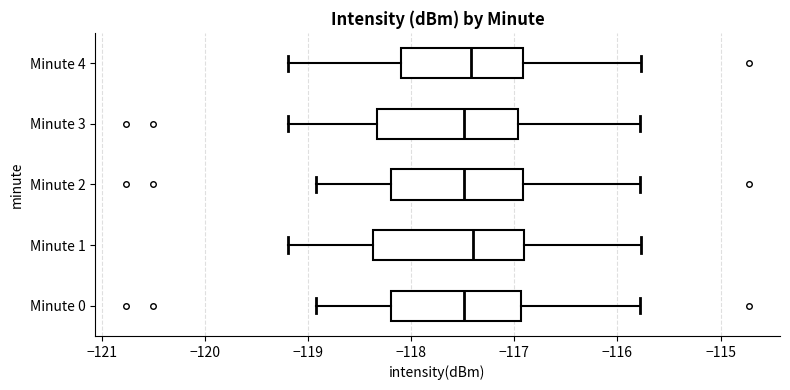

Reading bottom to top, read every box against the x-axis: the position of its median line, the range the box covers, and the ends of its whiskers. The values are not printed on the chart, so give them approximately, as read against the axis.

Minute 0: median -117.5, box -118.2 to -116.9, whiskers -118.9 to -115.8
Minute 1: median -117.4, box -118.4 to -116.9, whiskers -119.2 to -115.8
Minute 2: median -117.5, box -118.2 to -116.9, whiskers -118.9 to -115.8
Minute 3: median -117.5, box -118.3 to -117.0, whiskers -119.2 to -115.8
Minute 4: median -117.4, box -118.1 to -116.9, whiskers -119.2 to -115.8